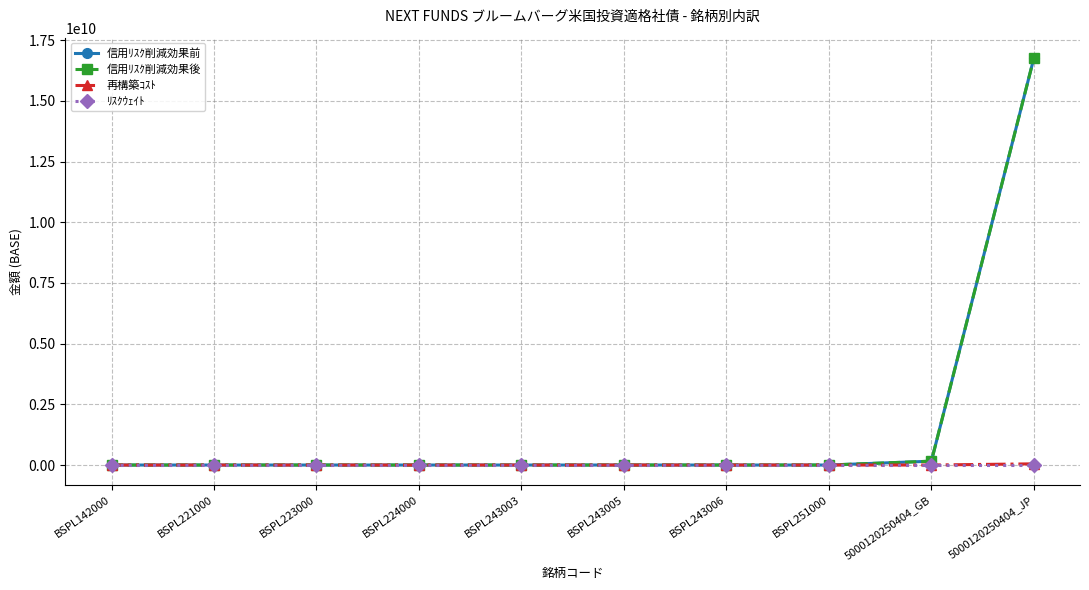

Which series has the largest total across all categories?

信用ﾘｽｸ削減効果前